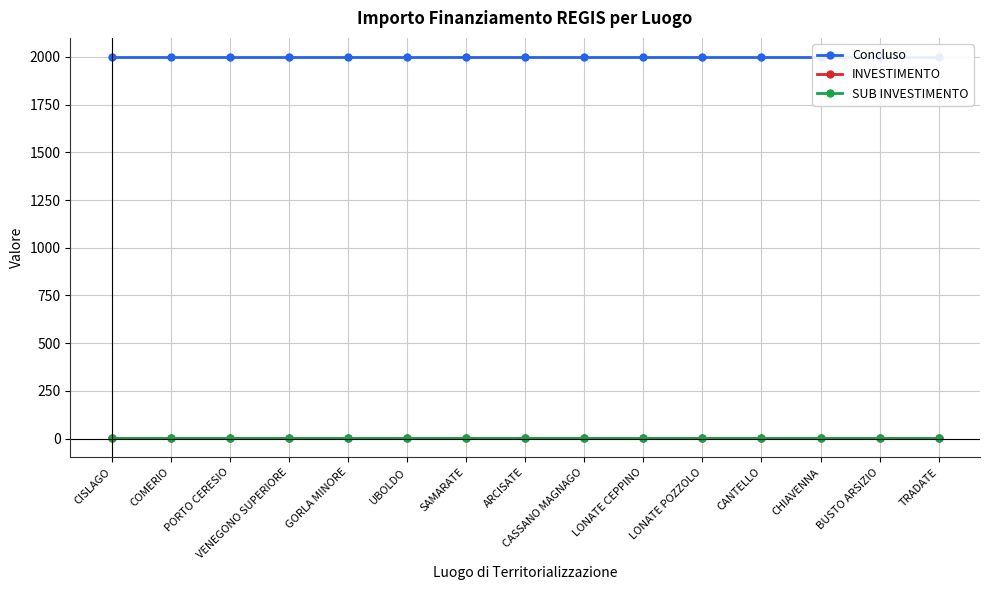

True or false: INVESTIMENTO and SUB INVESTIMENTO intersect in this chart.

False